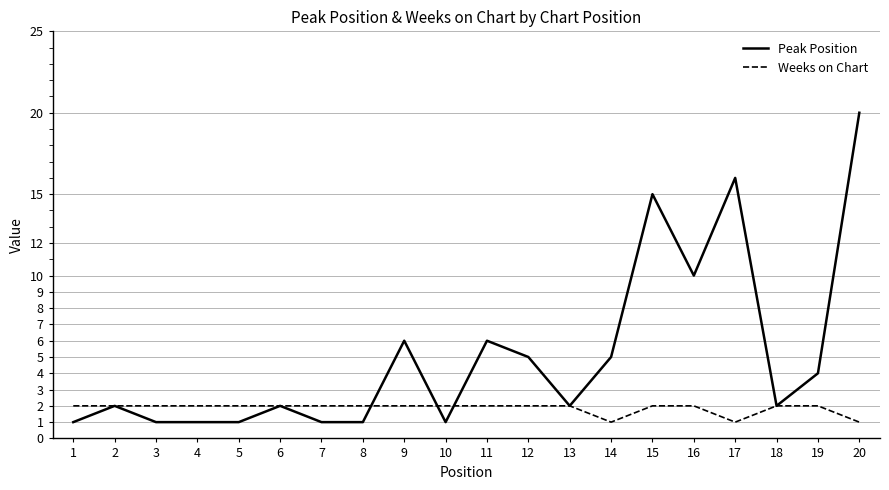

Which category has the highest value across all series?

20